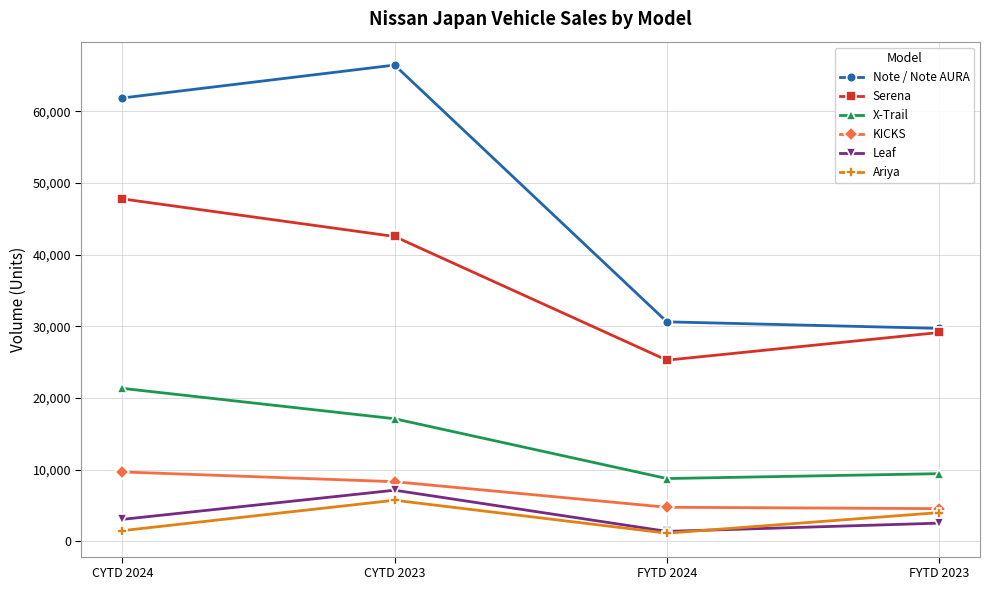

What position from the left is CYTD 2024?

1